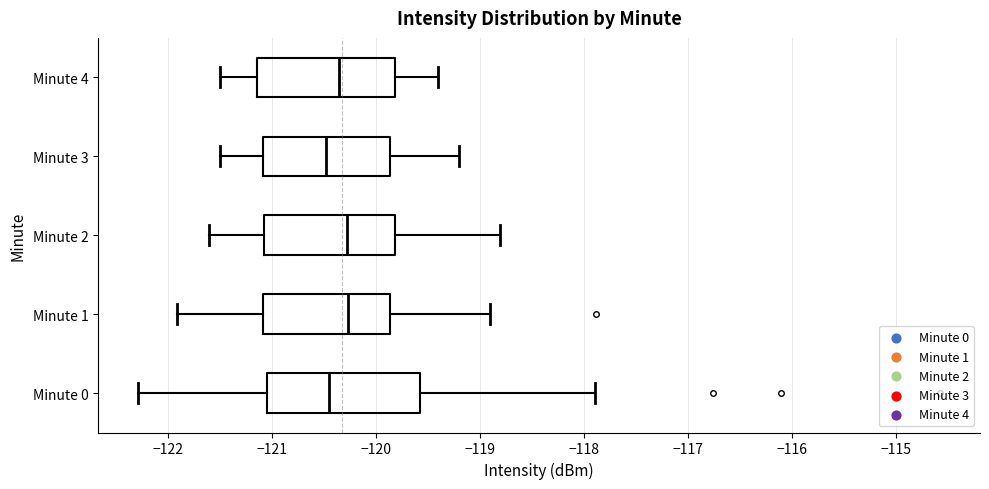

Reading bottom to top, transcribe this box plot: for each box, give where its median line is, the range the box spans, and where its two whiskers end, as read against the x-axis. The values are not printed on the chart, so give them approximately, as read against the axis.

Minute 0: median -120.4, box -121.0 to -119.6, whiskers -122.3 to -117.9
Minute 1: median -120.3, box -121.1 to -119.9, whiskers -121.9 to -118.9
Minute 2: median -120.3, box -121.1 to -119.8, whiskers -121.6 to -118.8
Minute 3: median -120.5, box -121.1 to -119.9, whiskers -121.5 to -119.2
Minute 4: median -120.3, box -121.1 to -119.8, whiskers -121.5 to -119.4